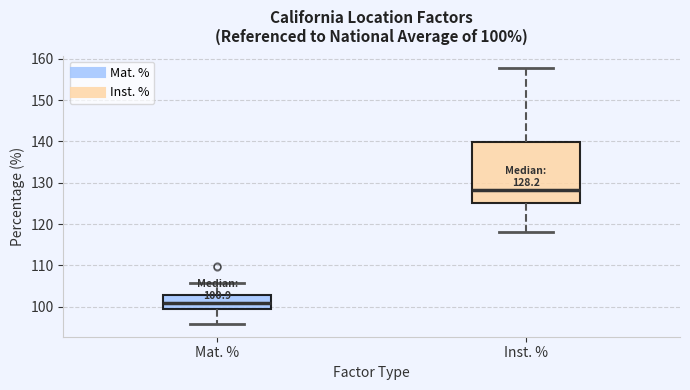

Comparing the boxes themselves (not the whiskers), which one is the tallest?

Inst. %